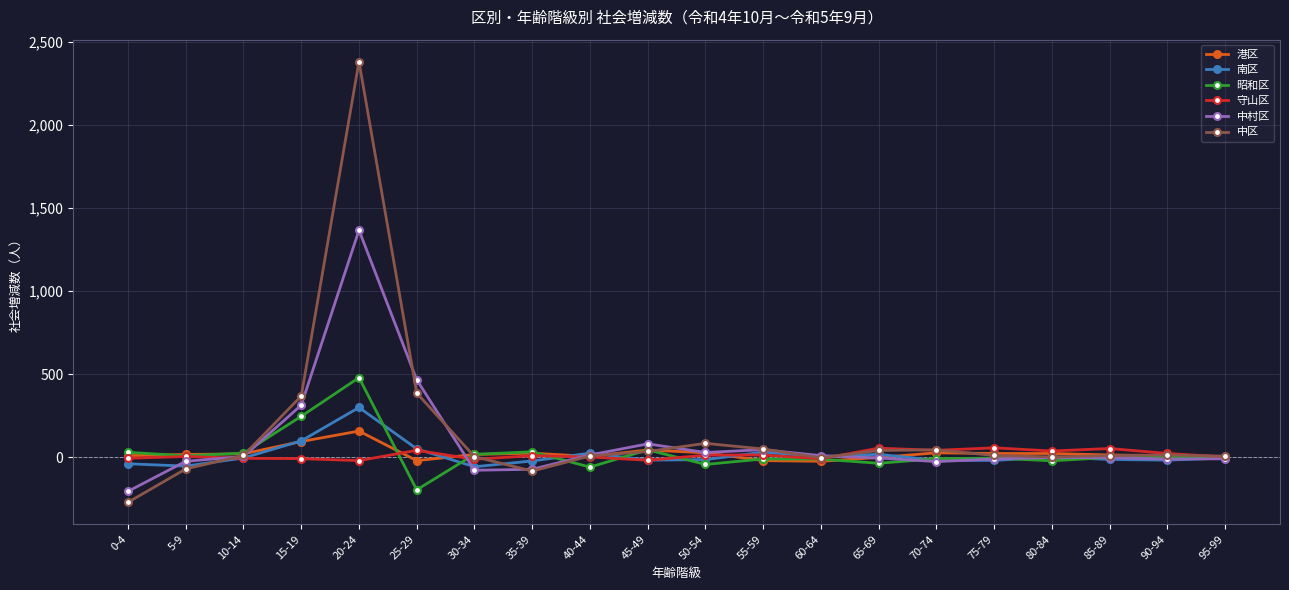

Which series has the widest spread of values?

中区